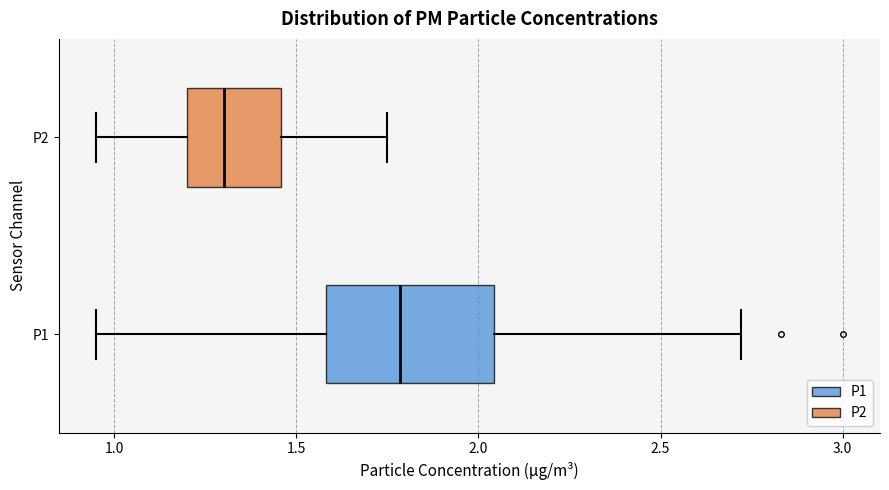

Reading bottom to top, transcribe this box plot: for each box, give where its median line is, the range the box spans, and where its two whiskers end, as read against the x-axis. The values are not printed on the chart, so give them approximately, as read against the axis.

P1: median 1.80, box 1.60 to 2.05, whiskers 0.95 to 2.70
P2: median 1.30, box 1.20 to 1.45, whiskers 0.95 to 1.75